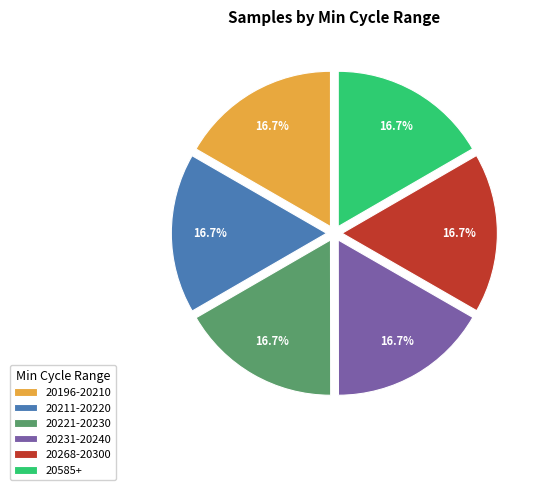

What is the ratio of the value at 20268-20300 to the value at 20221-20230?

1.0